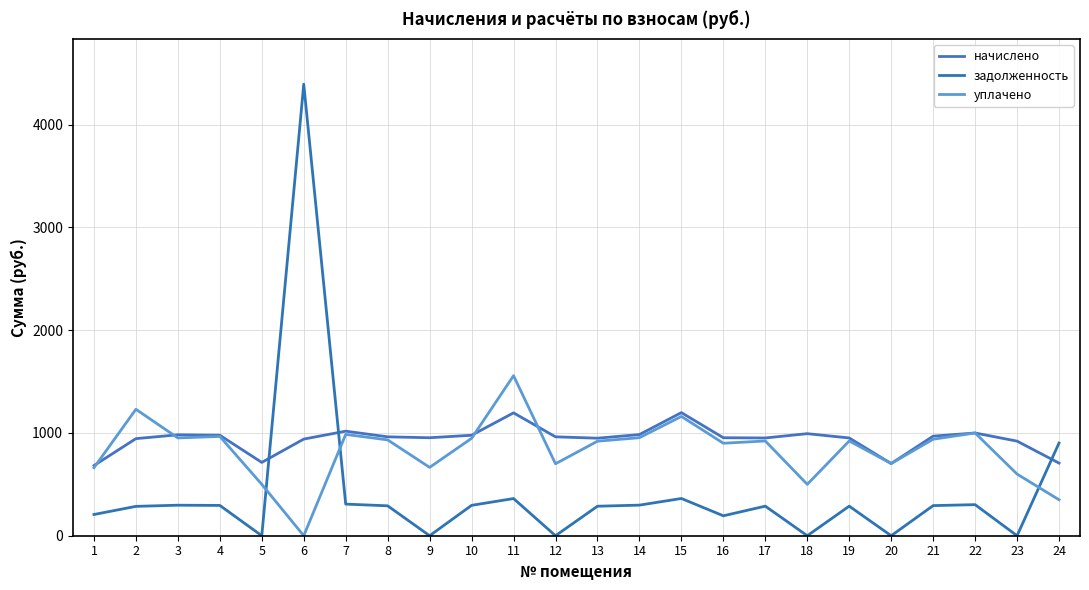

Does the chart have visible grid lines?

Yes